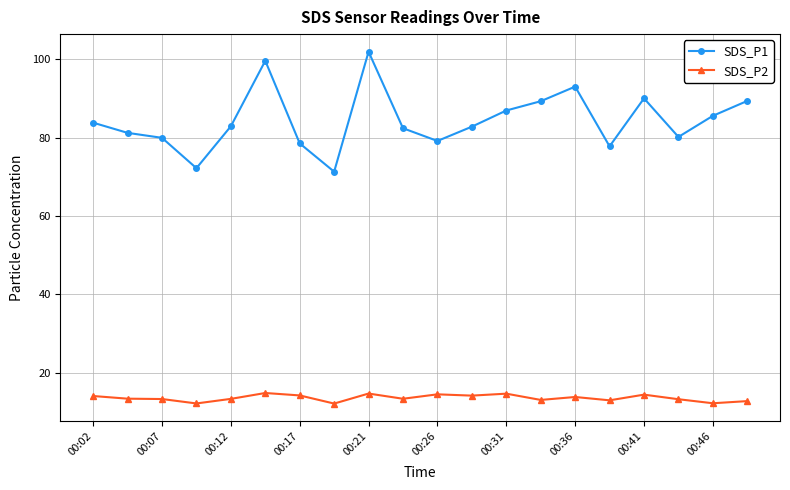

Which series has the widest spread of values?

SDS_P1